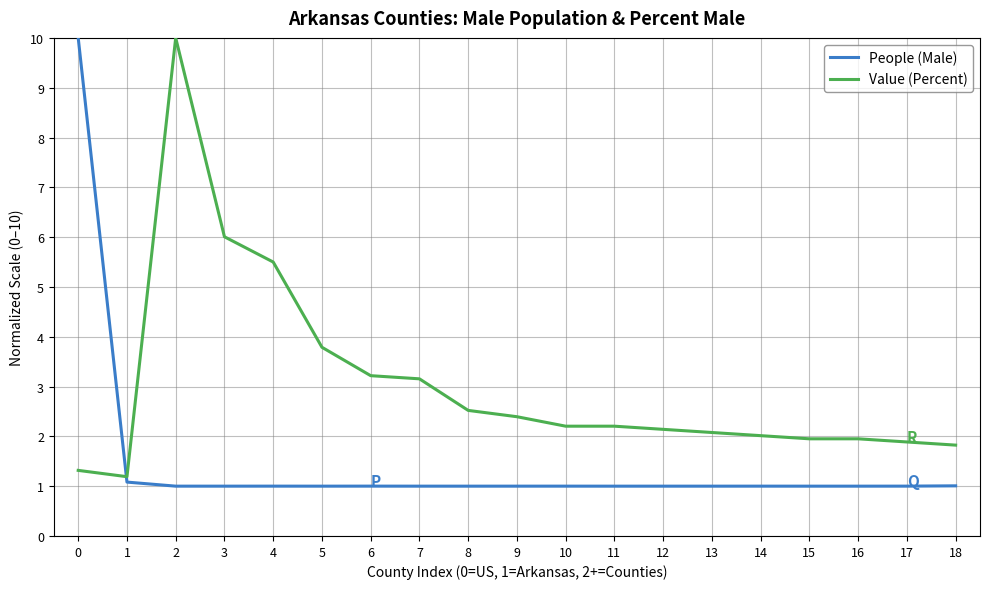

True or false: Value (Percent) and People (Male) cross at least once.

True